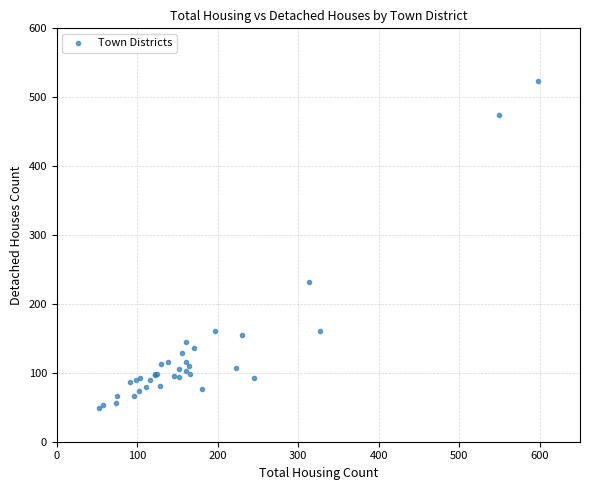

What Y value in the scatter plot is closest to 286?

232